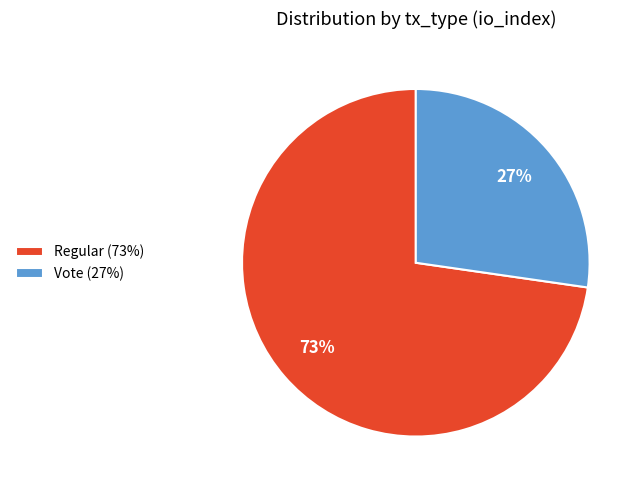

Count the number of slices in the pie.

2